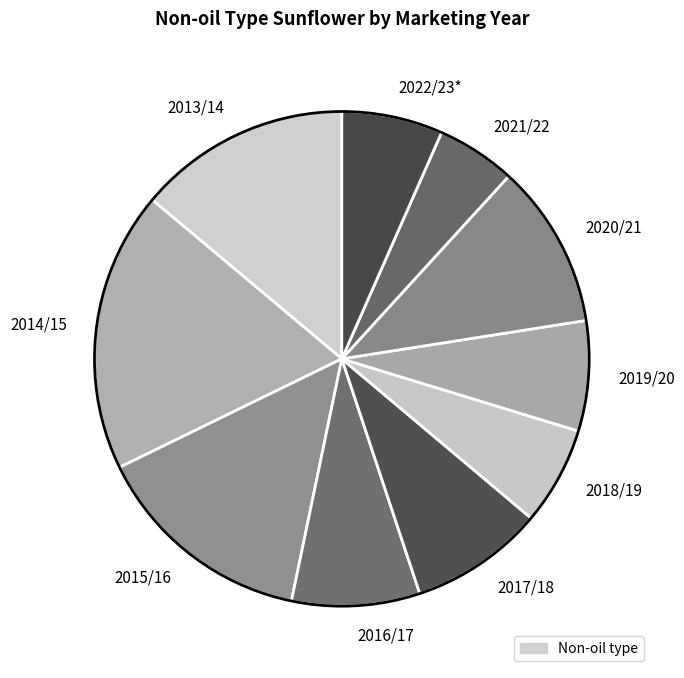

Does 2021/22 represent more than half of the total?

No